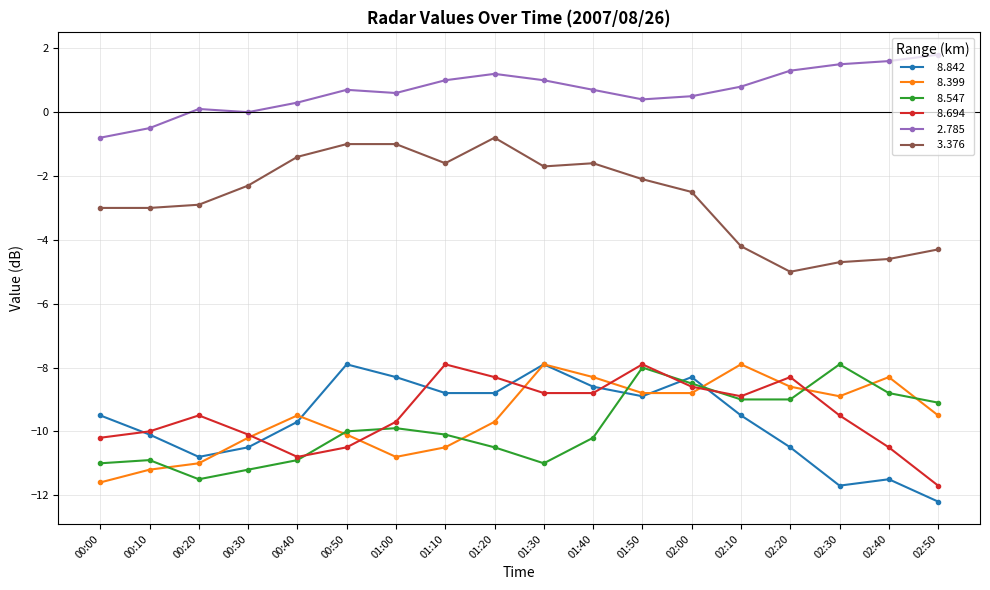

What is the greatest value displayed?

1.8